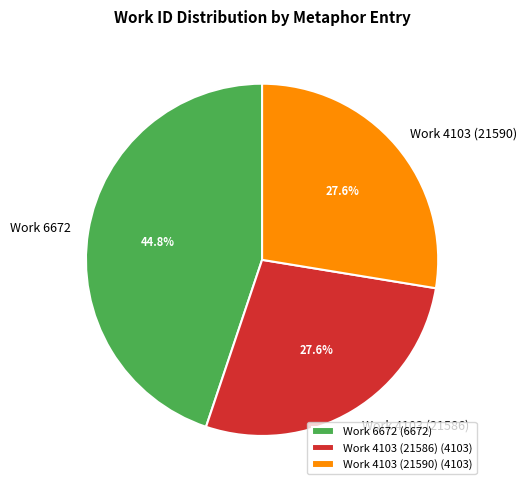

Is there a majority slice in this chart?

No